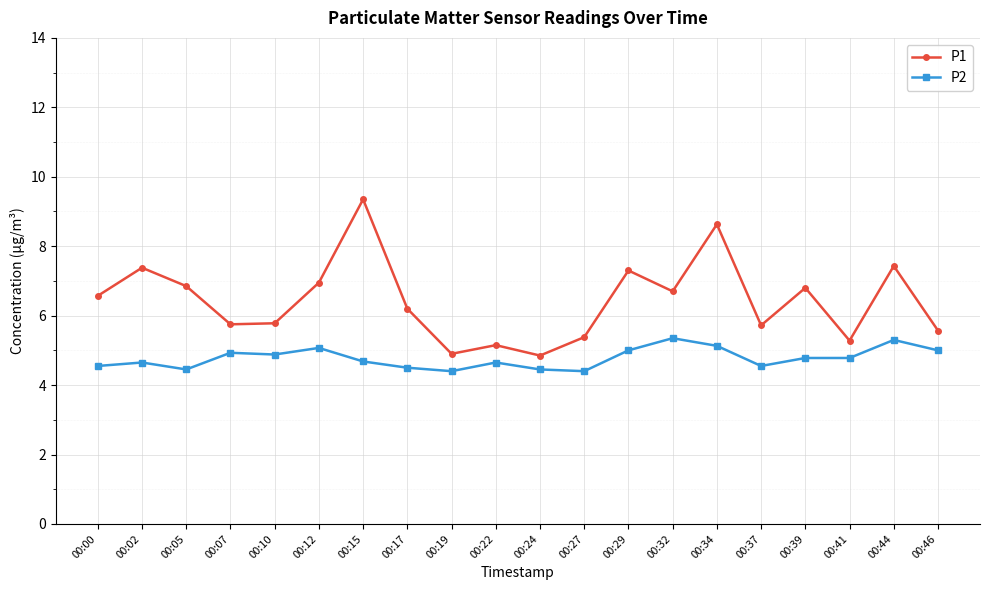

True or false: P1 and P2 cross at least once.

False